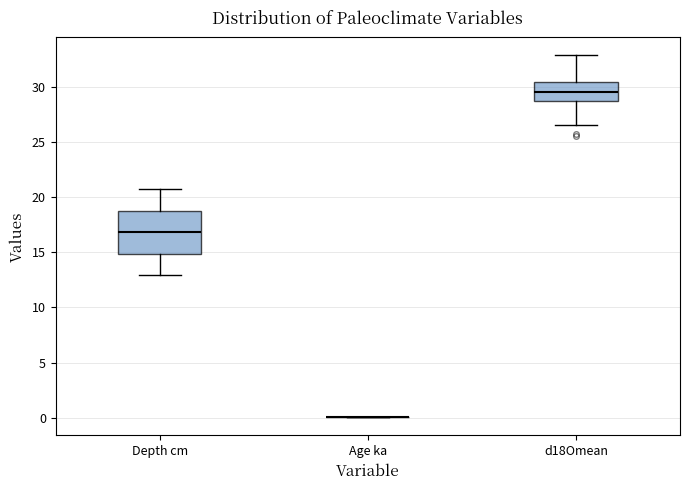

Which box is the tallest, from its lower edge to its upper edge?

Depth cm